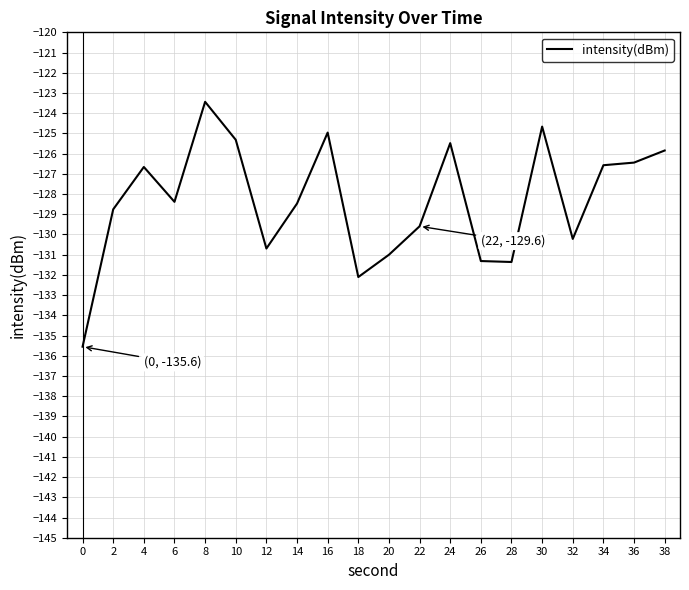

The chart shows a value of -132.1 at 18. True or false?

True